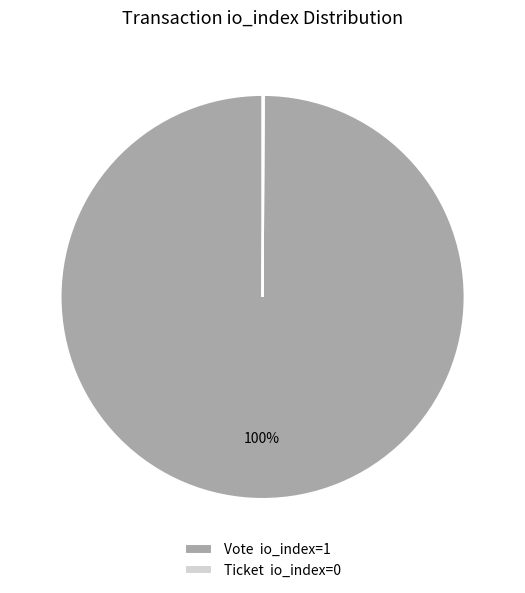

To the nearest percent, what portion does Vote io_index=1 represent?

100%